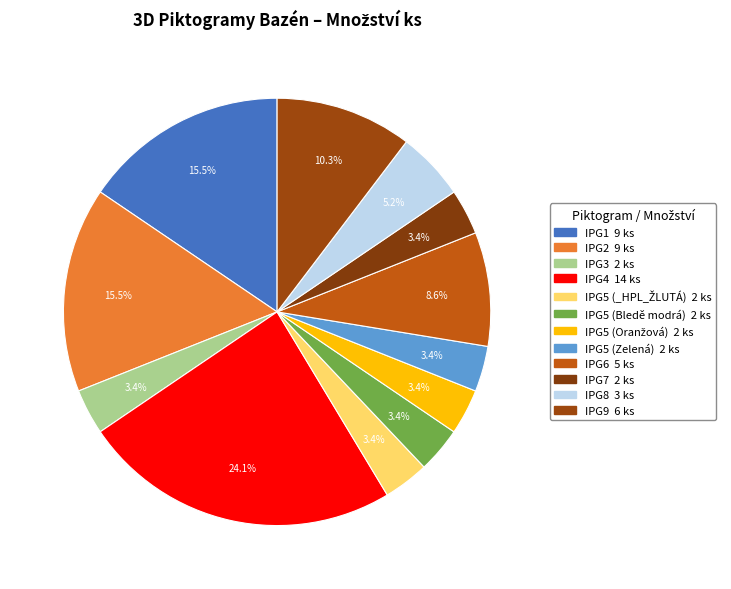

How many segments does this pie chart have?

12